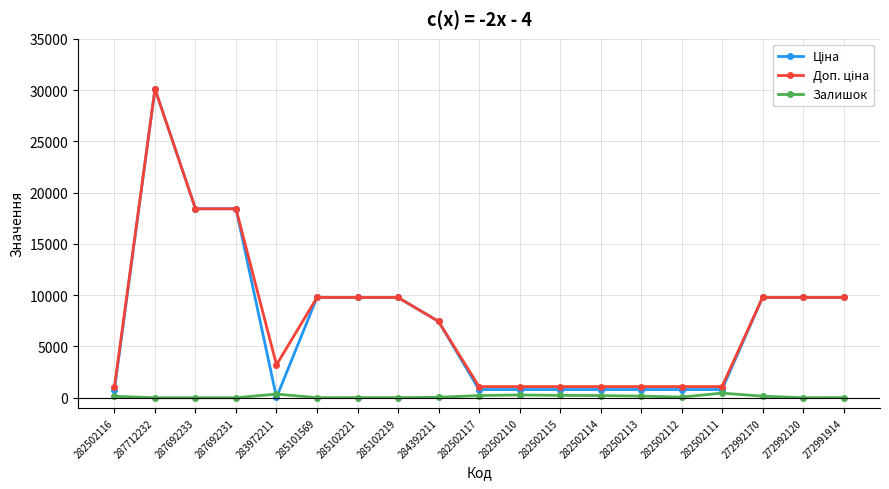

What is the greatest value displayed?

30102.8